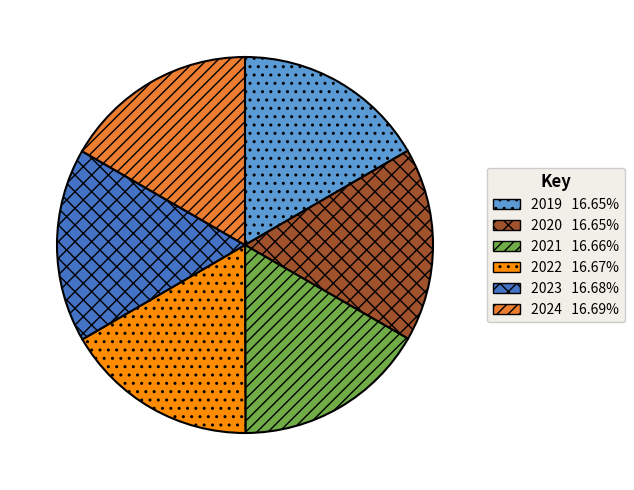

Does 2023 account for over 50% of the chart?

No